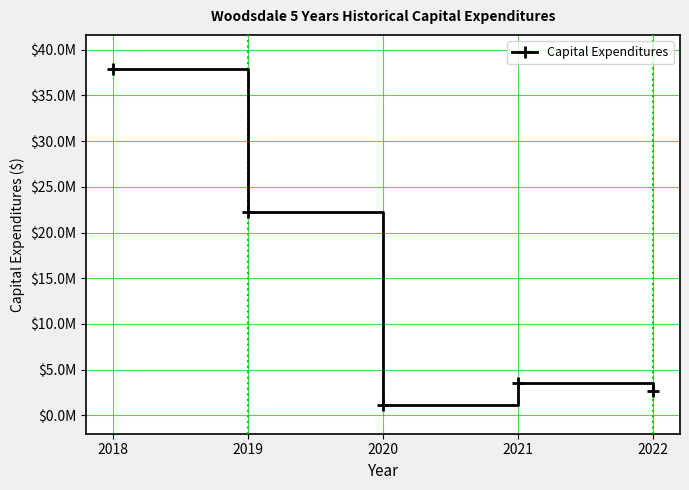

Which category has the highest value across all series?

2018